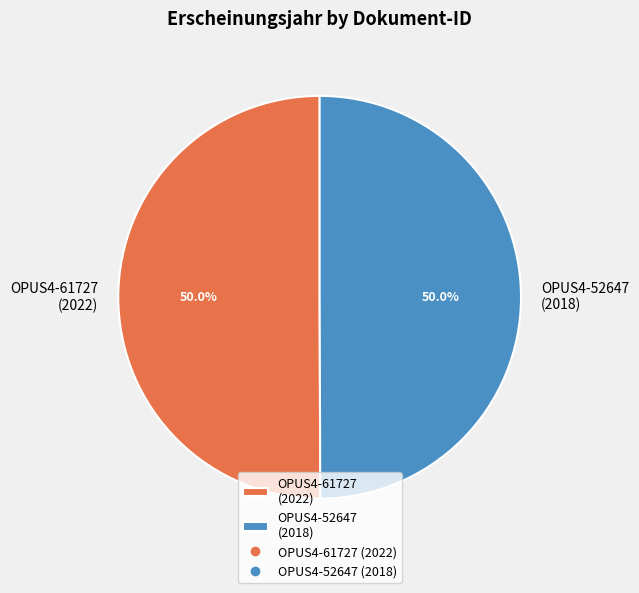

What is the total percentage of OPUS4-61727 and OPUS4-52647?

100.0%